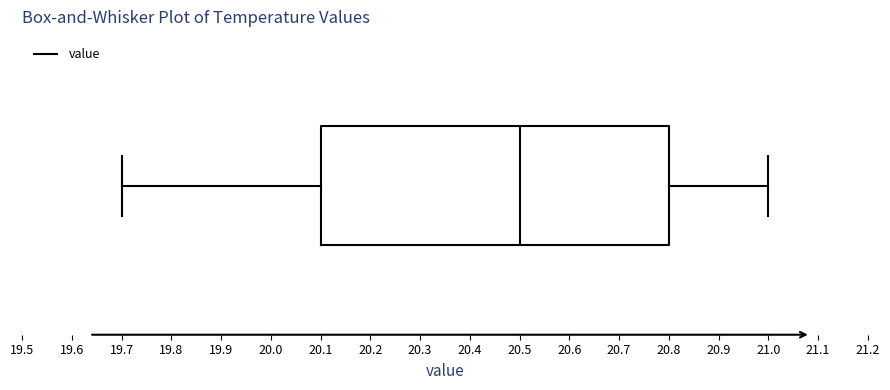

Read this box plot against the x-axis: the position of the median line, the range covered by the box, and the ends of both whiskers. The values are not printed on the chart, so give them approximately, as read against the axis.

median 20.5, box 20.1 to 20.8, whiskers 19.7 to 21.0